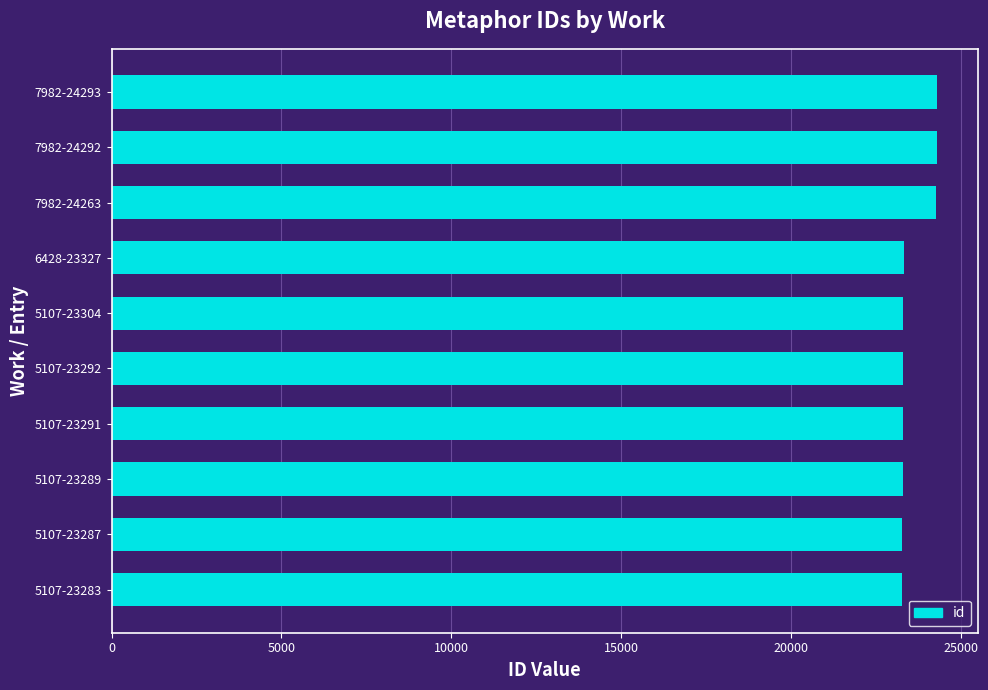

What is the sum of all values?

235921